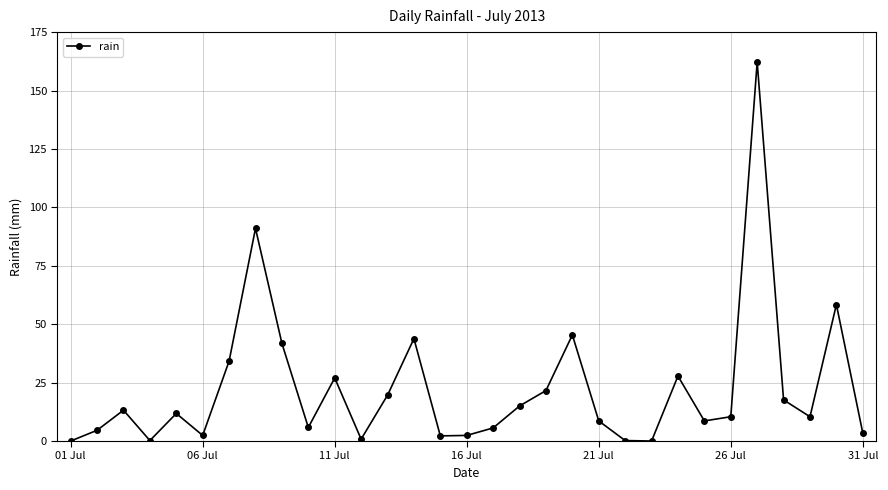

What is the sum of all values?

696.0